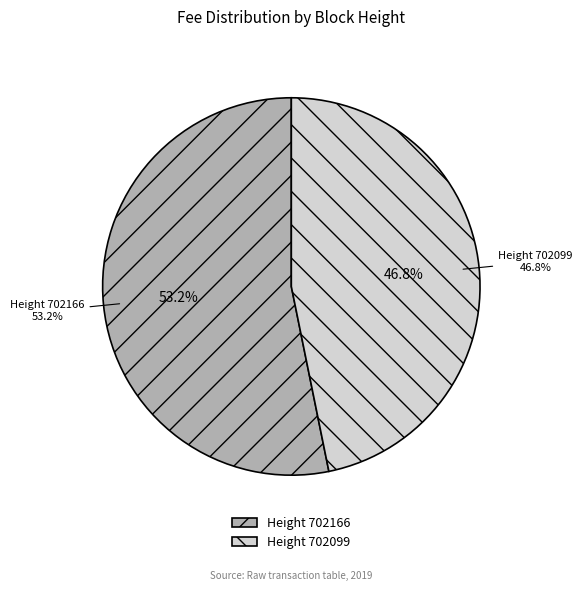

Which slice is the largest?

702166